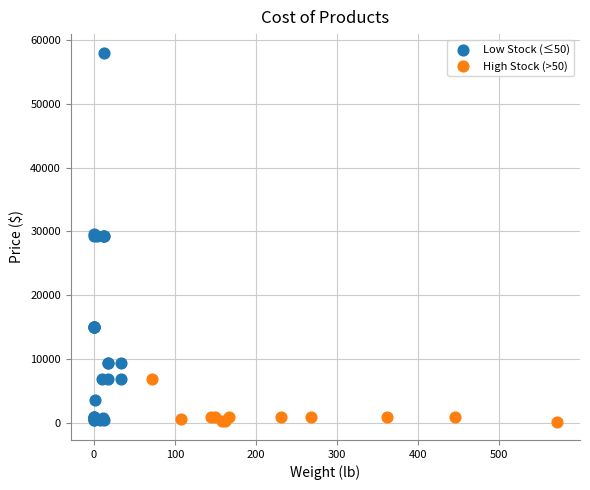

Which series has the widest spread of Y values?

Low Stock (≤50)